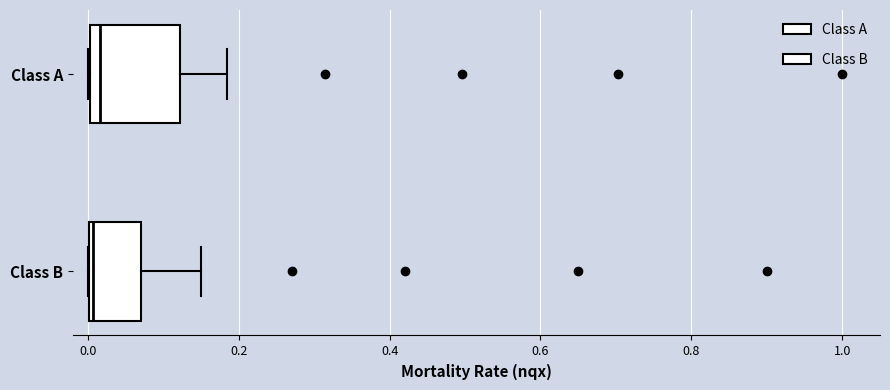

Reading bottom to top, read every box against the x-axis: the position of its median line, the range the box covers, and the ends of its whiskers. The values are not printed on the chart, so give them approximately, as read against the axis.

Class B: median 0.00 (just right of the box's left edge), box 0.00 to 0.08, whiskers 0.00 to 0.16
Class A: median 0.02, box 0.00 to 0.12, whiskers 0.00 to 0.18